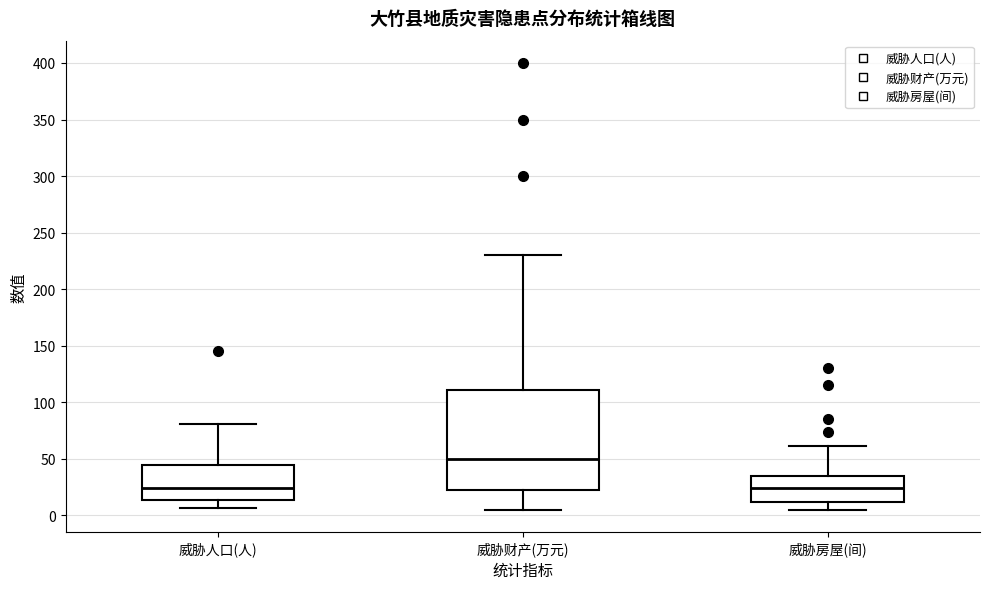

Reading left to right, transcribe this box plot: for each box, give where its median line is, the range the box spans, and where its two whiskers end, as read against the y-axis. The values are not printed on the chart, so give them approximately, as read against the axis.

威胁人口(人): median 25, box 15 to 45, whiskers 5 to 80
威胁财产(万元): median 50, box 20 to 110, whiskers 5 to 230
威胁房屋(间): median 25, box 10 to 35, whiskers 5 to 60